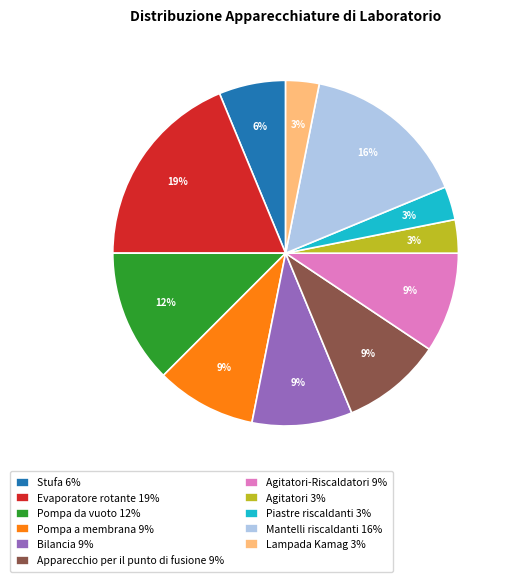

Does Lampada Kamag 3% account for over 50% of the chart?

No